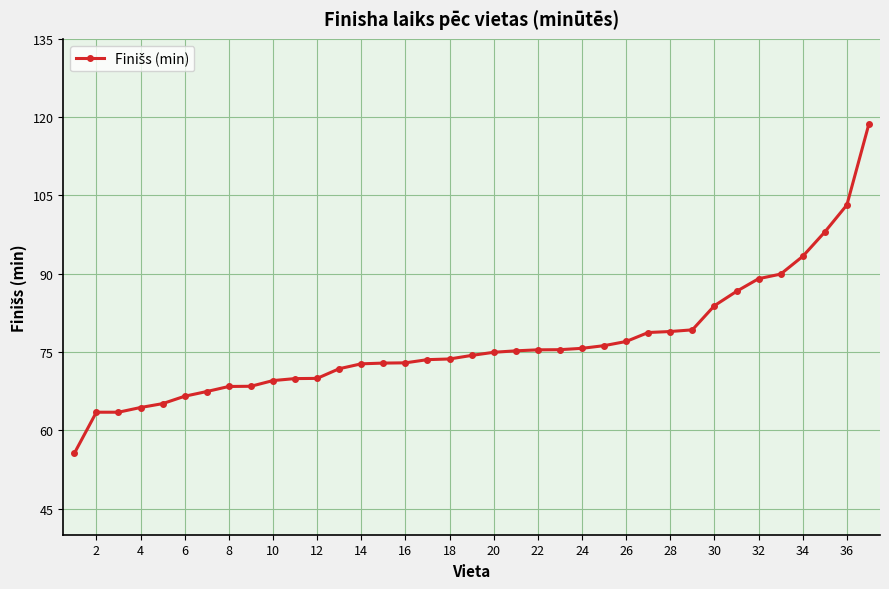

What is the sum of all values?

2833.7